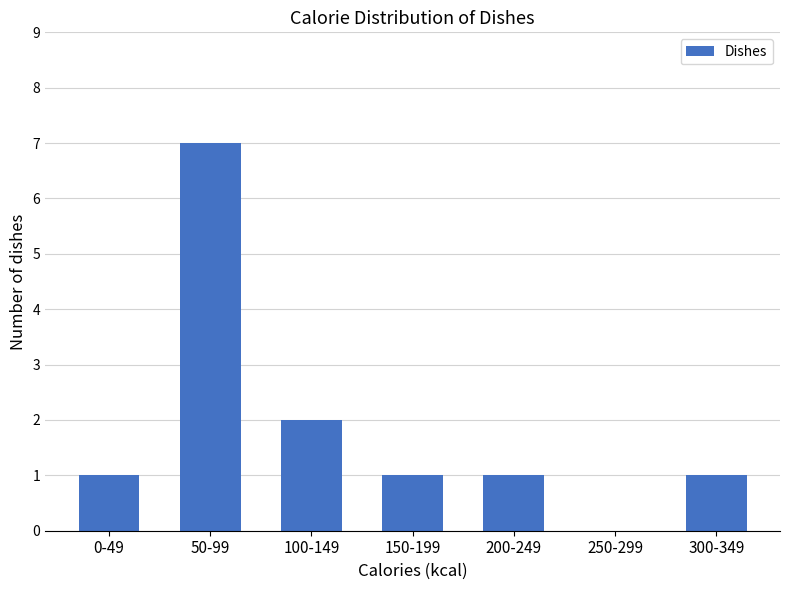

Reading left to right, transcribe all the data shown in this chart.

0-49=1	50-99=7	100-149=2	150-199=1	200-249=1	250-299=0	300-349=1